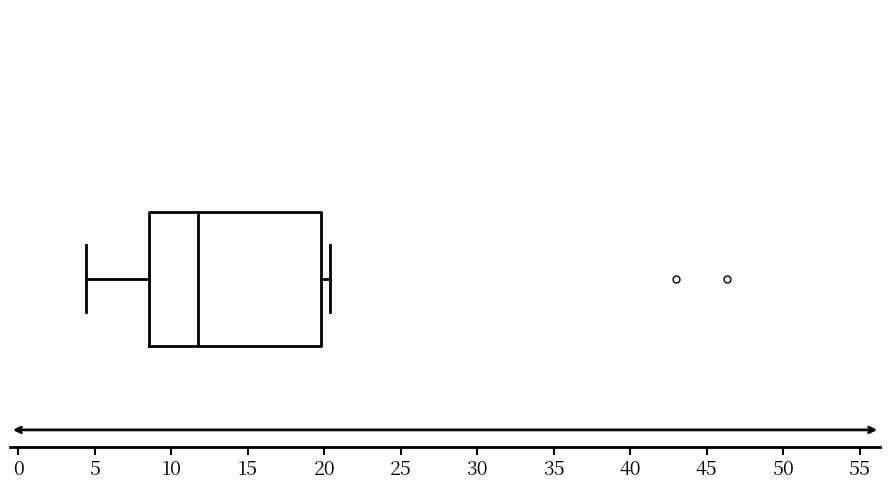

Where does the median line of the box sit on the x-axis? The values are not printed on the chart, so give them approximately, as read against the axis.

11.5